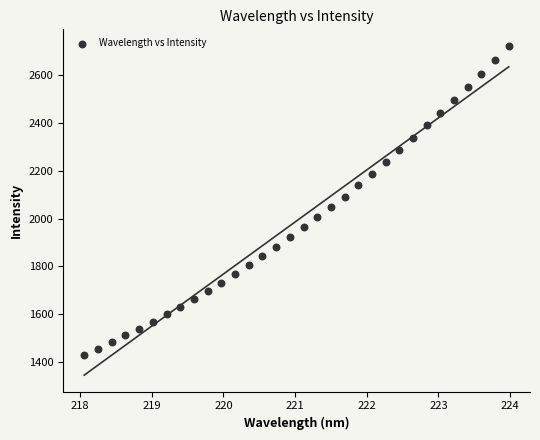

What is the range of Y values (max minus min)?

1295.0